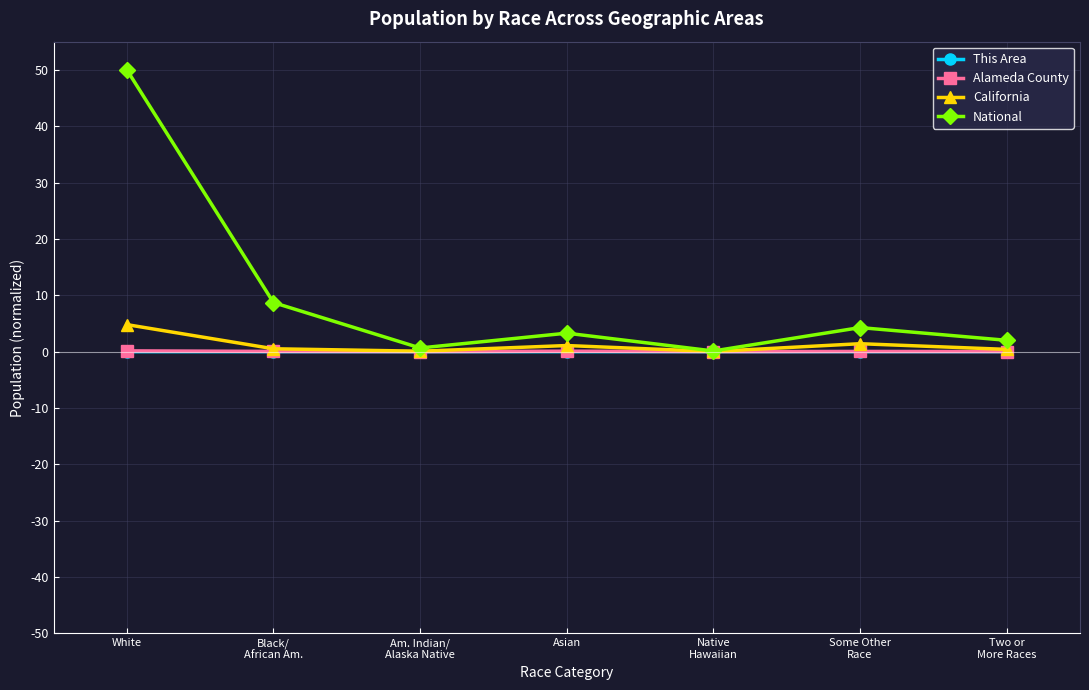

Is it true that National equals 50.0 at White?

True